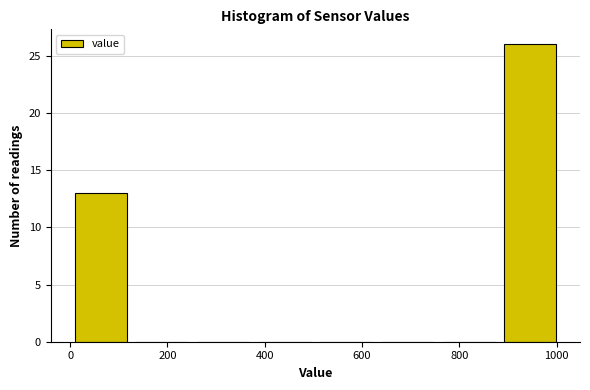

Reading left to right, list every bar in this chart as the range it spans on the x-axis followed by its height. Neither the bar edges nor the heights are printed on the chart, so give them approximately, as read against the axes.

0 to 120: 13
120 to 260: 0
260 to 380: 0
380 to 500: 0
500 to 640: 0
640 to 760: 0
760 to 880: 0
880 to 1000: 26